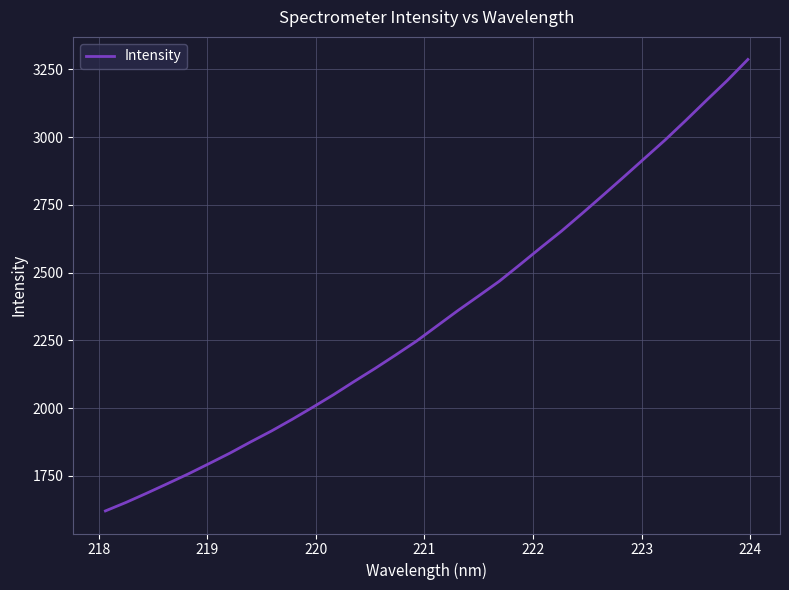

What is the minimum value shown in the chart?

1620.2